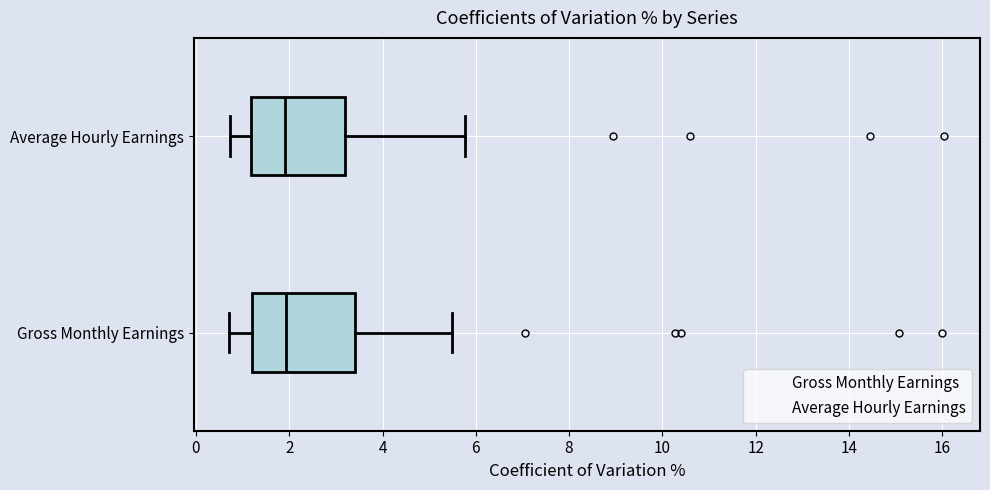

Reading bottom to top, read every box against the x-axis: the position of its median line, the range the box covers, and the ends of its whiskers. The values are not printed on the chart, so give them approximately, as read against the axis.

Gross Monthly Earnings: median 2.0, box 1.2 to 3.4, whiskers 0.8 to 5.4
Average Hourly Earnings: median 2.0, box 1.2 to 3.2, whiskers 0.8 to 5.8